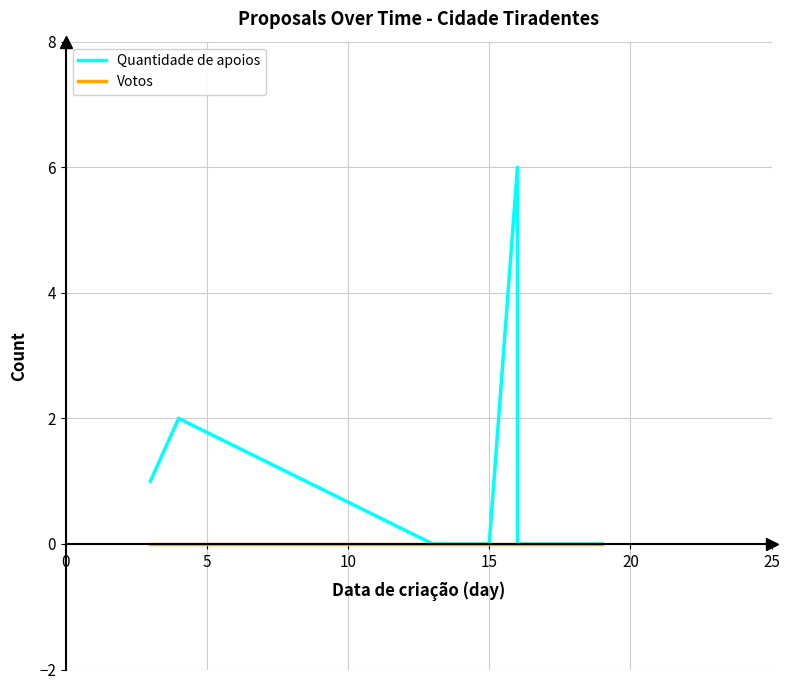

Does the chart have visible grid lines?

Yes